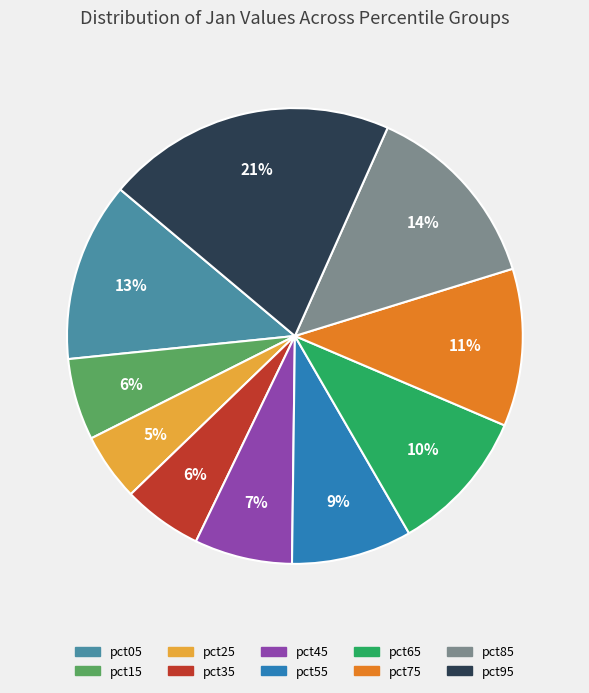

Which slice is the largest?

pct95